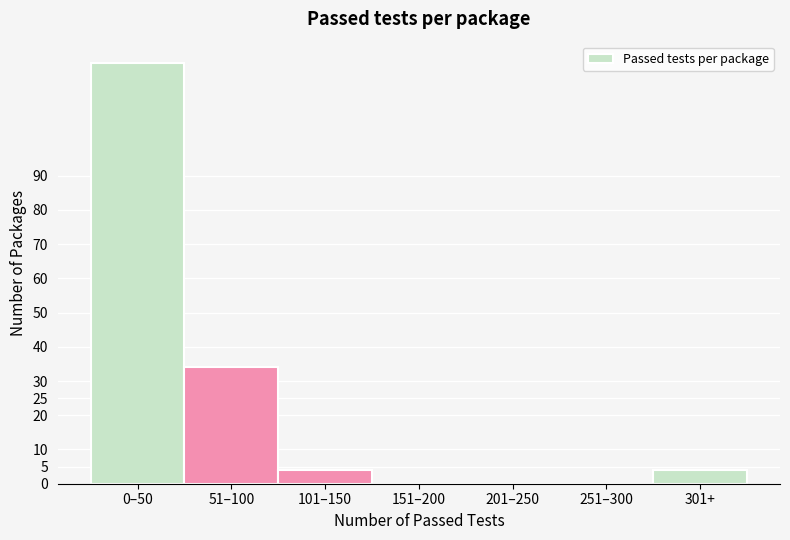

Reading left to right, what are all the values shown in this chart?

0–50=123	51–100=34	101–150=4	151–200=0	201–250=0	251–300=0	301+=4